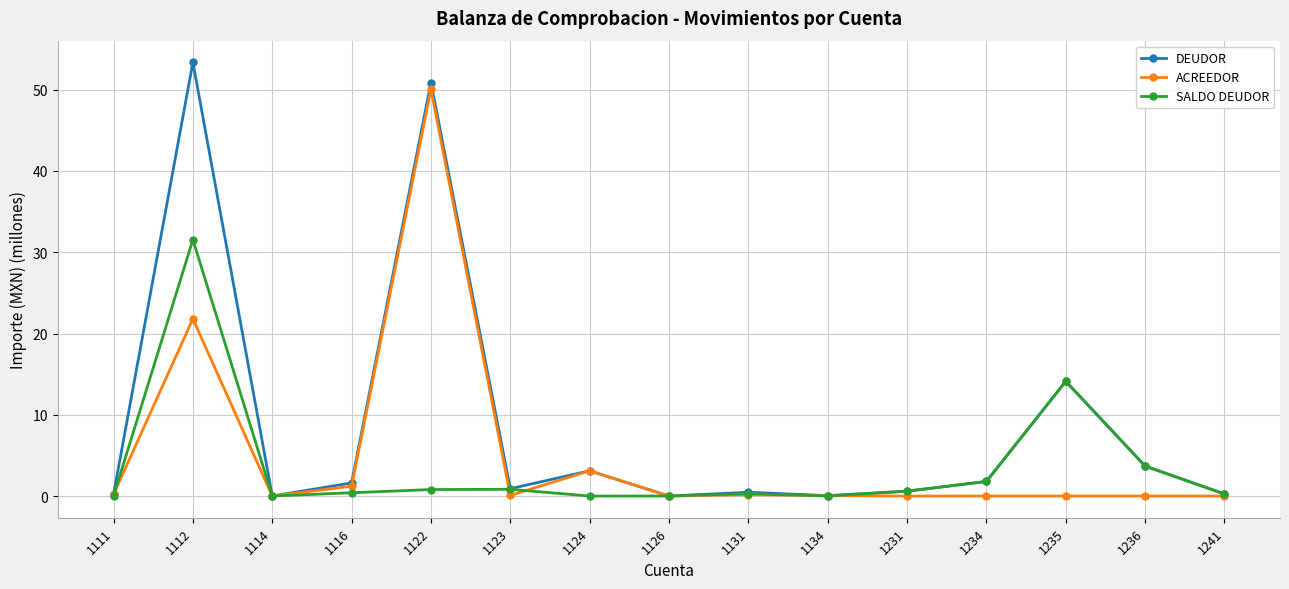

How many lines are shown in the chart?

3